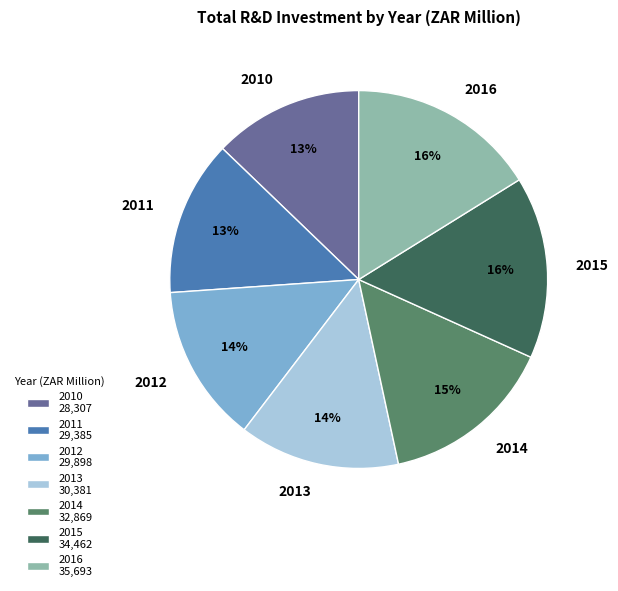

Is it true that 2015 is 16% of the pie?

True